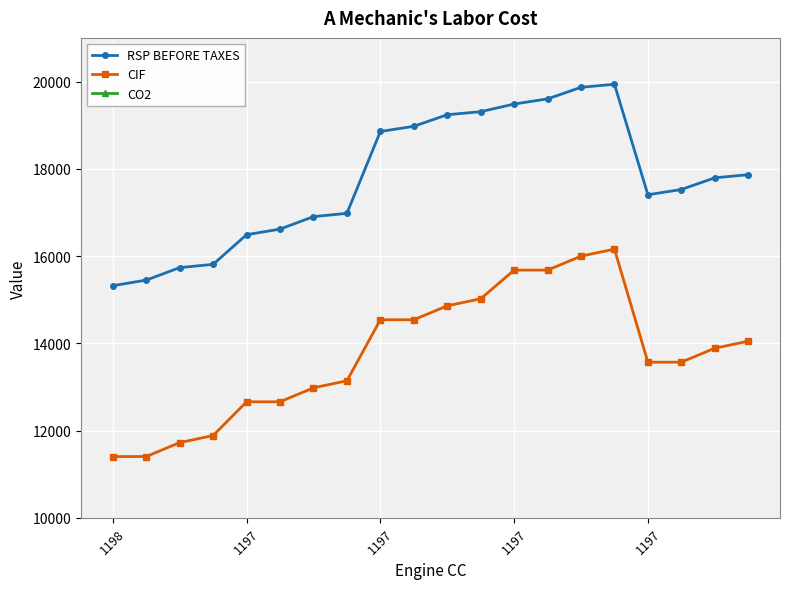

What is the difference between the maximum and minimum values in the CIF series?

4754.0